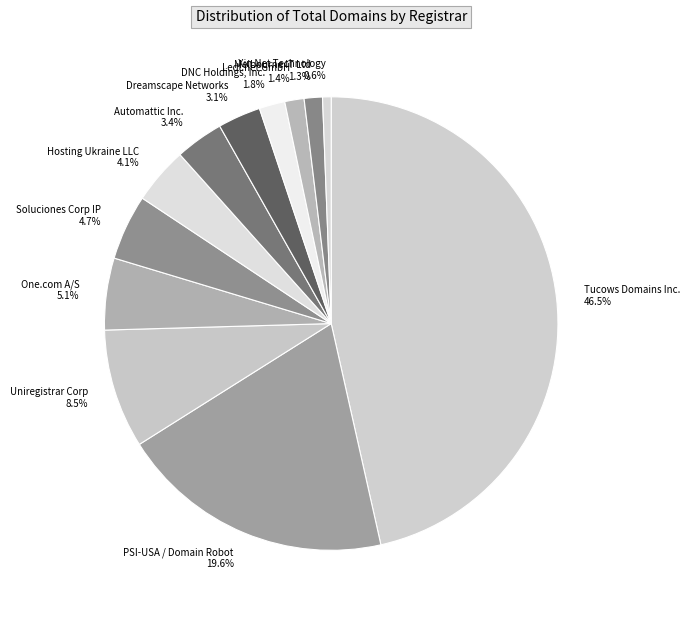

Is it true that Hosting Ukraine LLC is 18% of the pie?

False